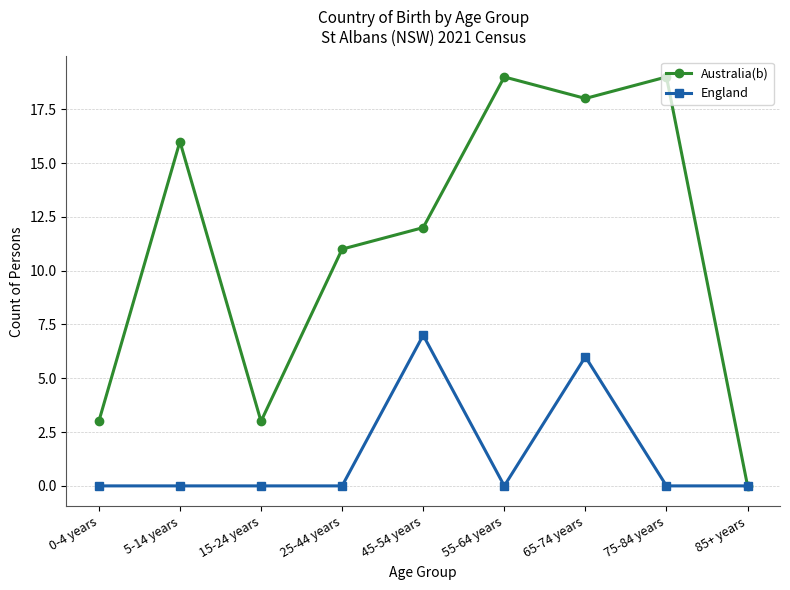

Which series has the largest total across all categories?

Australia(b)